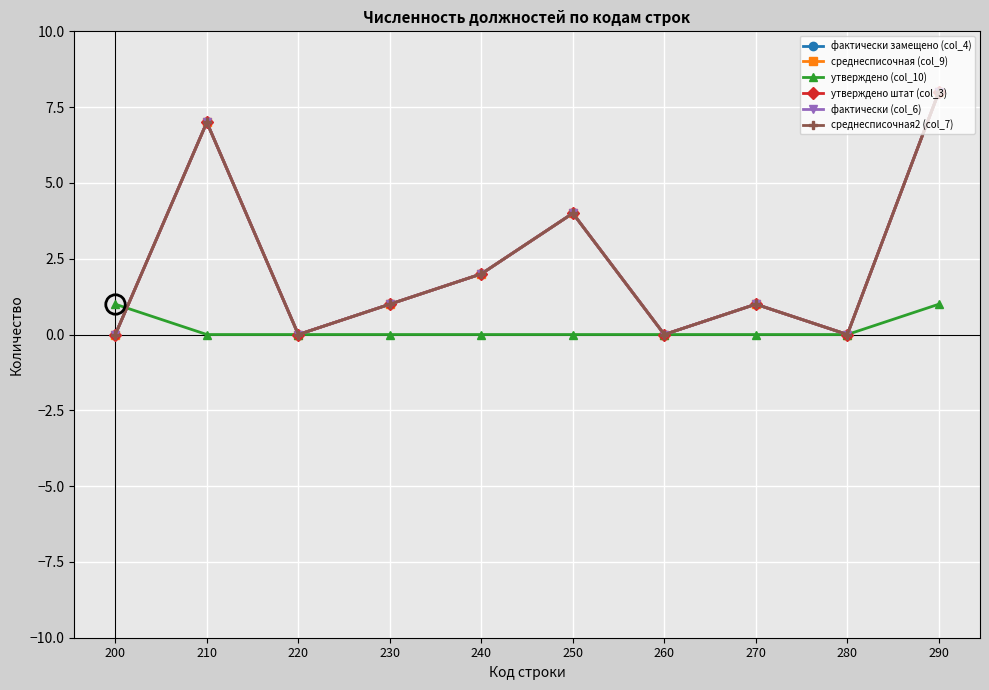

Does the chart have visible grid lines?

Yes